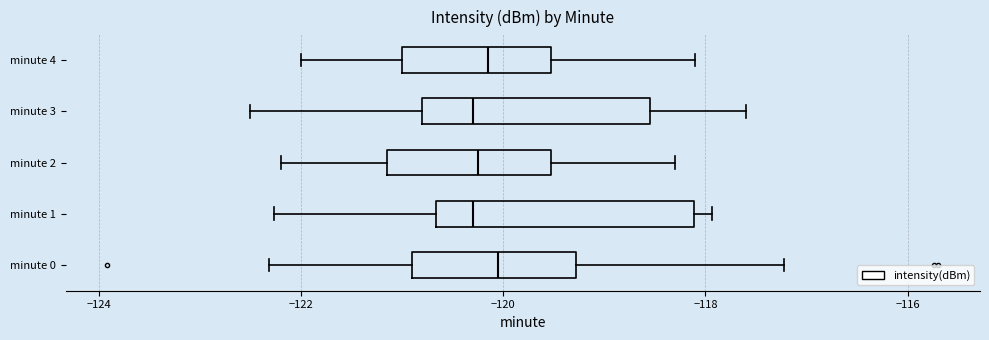

Where does the median line of the box for minute 0 sit on the x-axis? The values are not printed on the chart, so give them approximately, as read against the axis.

-120.0